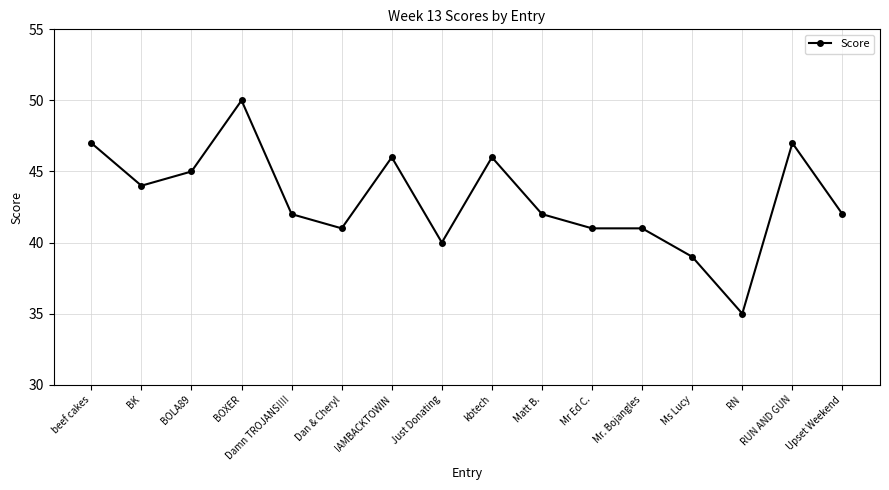

How many series are shown in this chart?

1